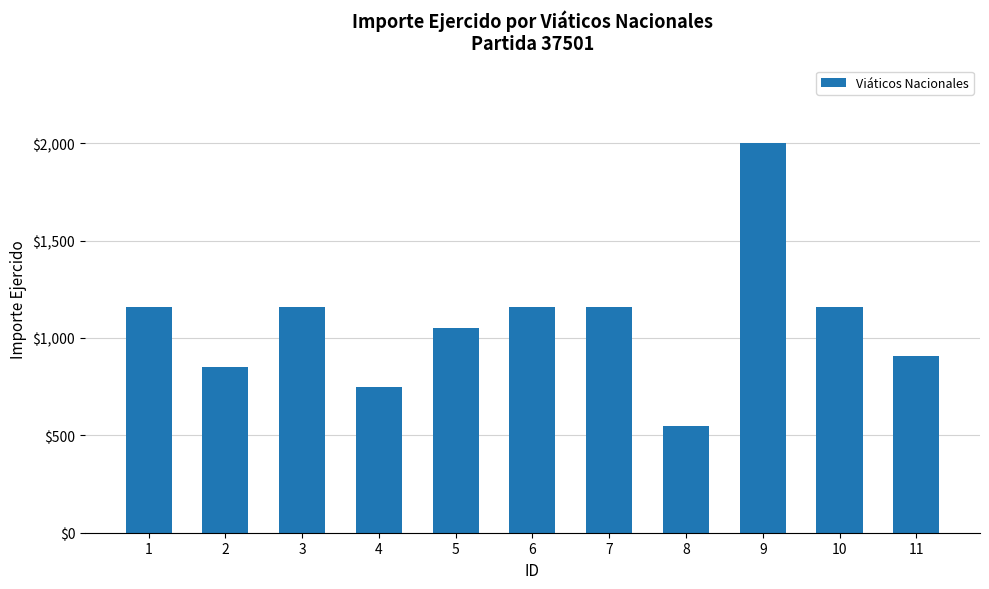

The value at 8 is 723. True or false?

False